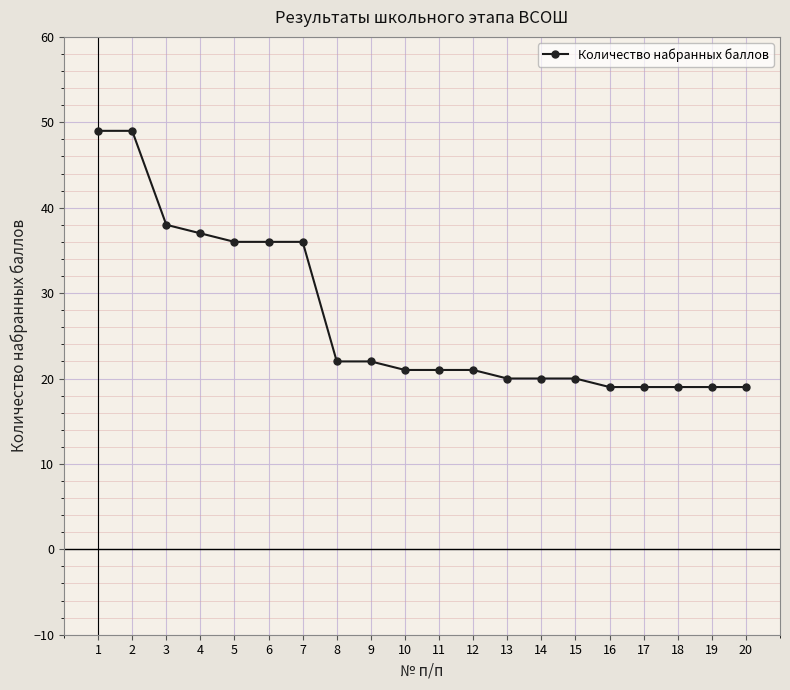

Reading left to right, what are all the values shown in this chart?

1=49	2=49	3=38	4=37	5=36	6=36	7=36	8=22	9=22	10=21	11=21	12=21	13=20	14=20	15=20	16=19	17=19	18=19	19=19	20=19